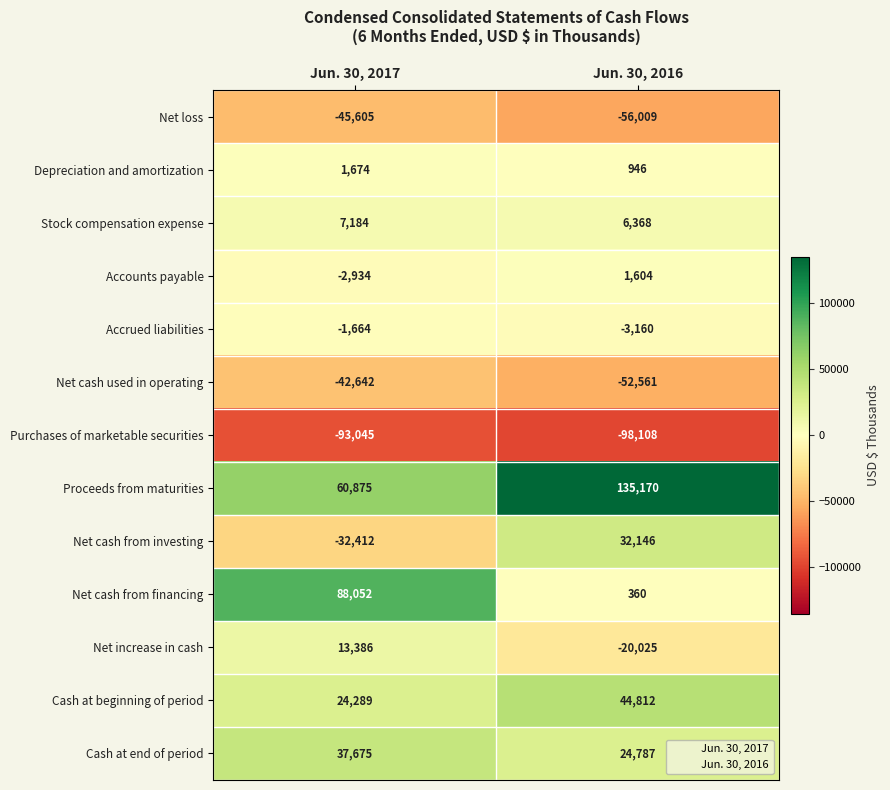

Which series has the largest range (max minus min)?

Net cash from financing